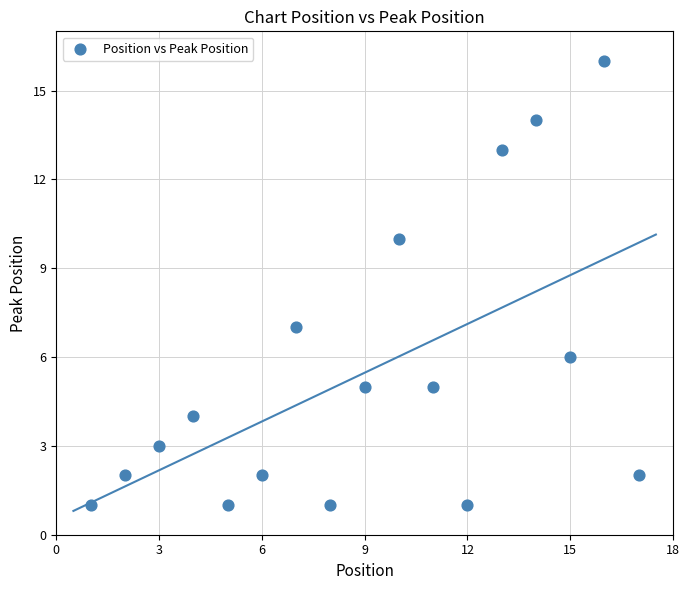

What Y value in the scatter plot is closest to 8?

7